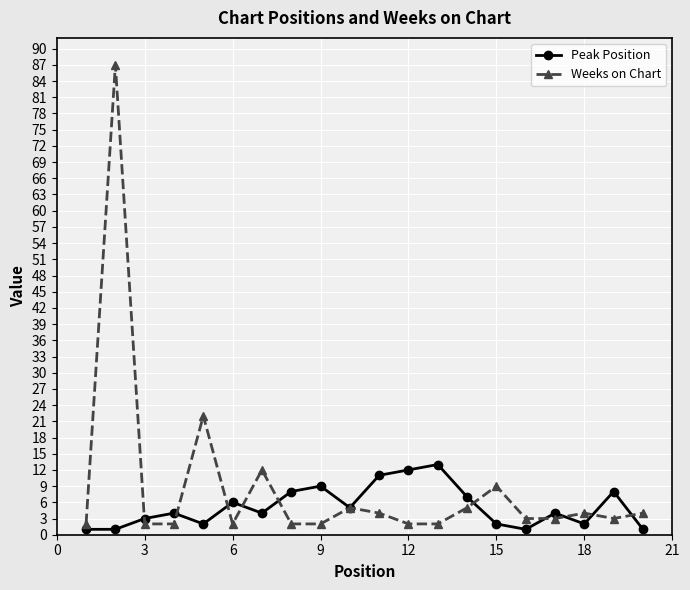

Which series has the largest range (max minus min)?

Weeks on Chart